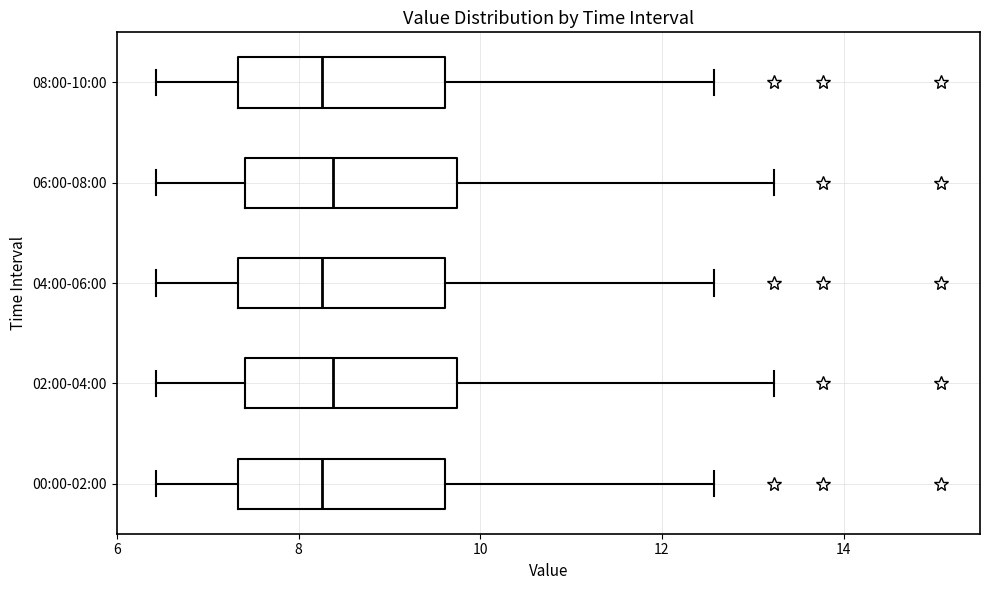

Reading bottom to top, transcribe this box plot: for each box, give where its median line is, the range the box spans, and where its two whiskers end, as read against the x-axis. The values are not printed on the chart, so give them approximately, as read against the axis.

00:00-02:00: median 8.2, box 7.4 to 9.6, whiskers 6.4 to 12.6
02:00-04:00: median 8.4, box 7.4 to 9.8, whiskers 6.4 to 13.2
04:00-06:00: median 8.2, box 7.4 to 9.6, whiskers 6.4 to 12.6
06:00-08:00: median 8.4, box 7.4 to 9.8, whiskers 6.4 to 13.2
08:00-10:00: median 8.2, box 7.4 to 9.6, whiskers 6.4 to 12.6